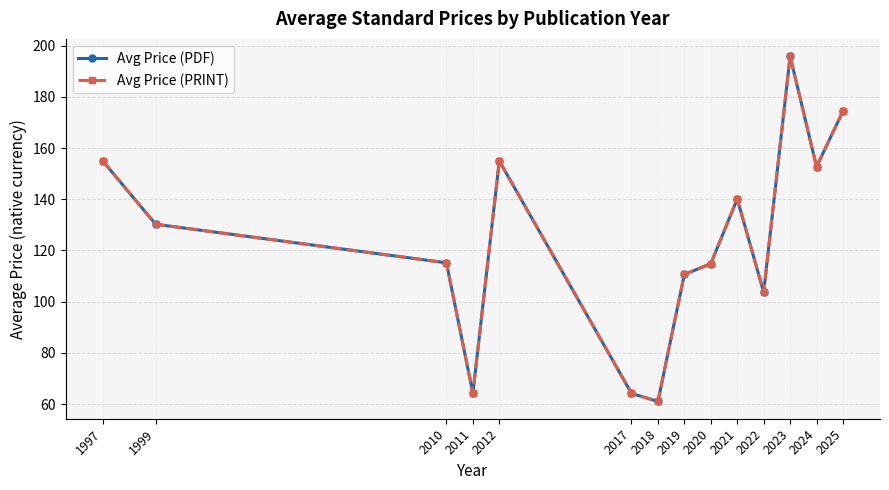

Does the chart have visible grid lines?

Yes